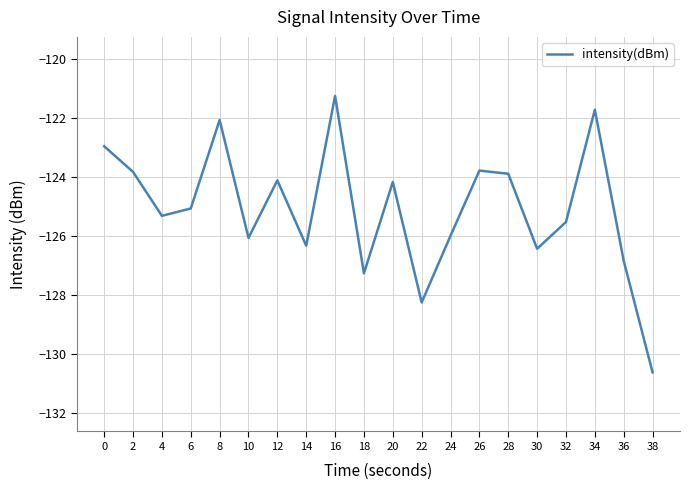

What is the approximate value at 26?

-123.8